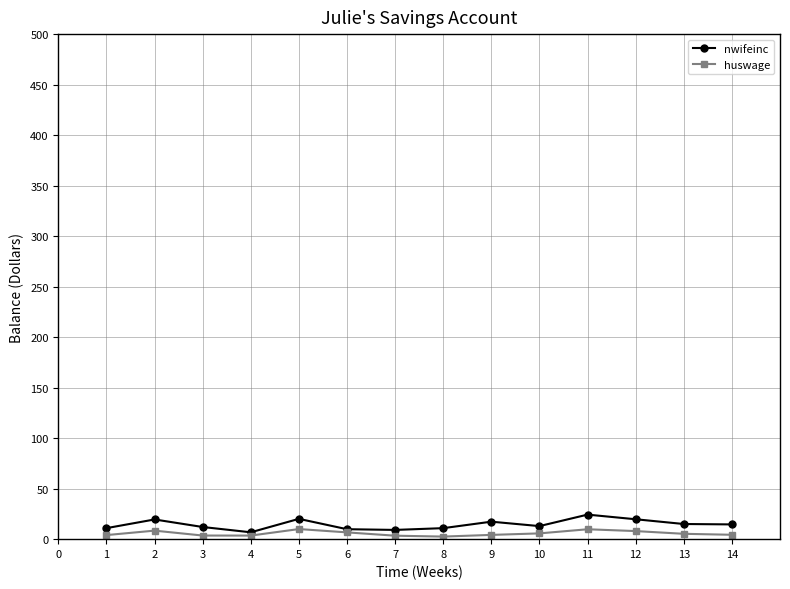

What is the greatest value displayed?

24.3